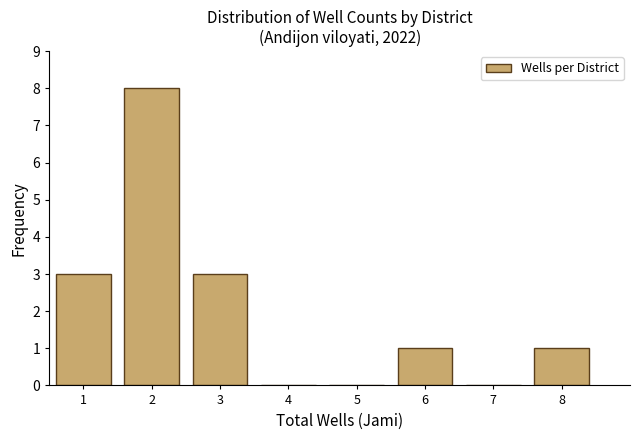

Reading left to right, list all the values displayed in this chart.

1=3	2=8	3=3	4=0	5=0	6=1	7=0	8=1